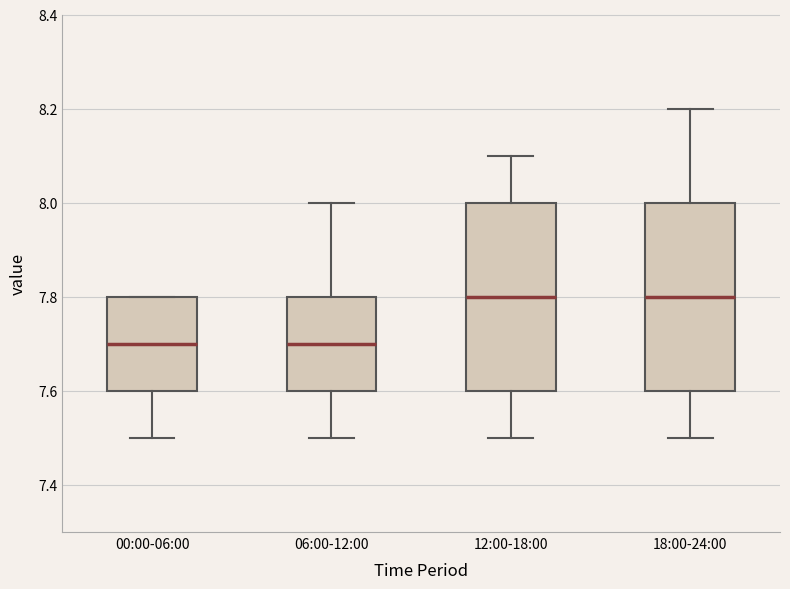

Reading left to right, read every box against the y-axis: the position of its median line, the range the box covers, and the ends of its whiskers. The values are not printed on the chart, so give them approximately, as read against the axis.

00:00-06:00: median 7.7, box 7.6 to 7.8, whiskers 7.5 to 7.8
06:00-12:00: median 7.7, box 7.6 to 7.8, whiskers 7.5 to 8.0
12:00-18:00: median 7.8, box 7.6 to 8.0, whiskers 7.5 to 8.1
18:00-24:00: median 7.8, box 7.6 to 8.0, whiskers 7.5 to 8.2